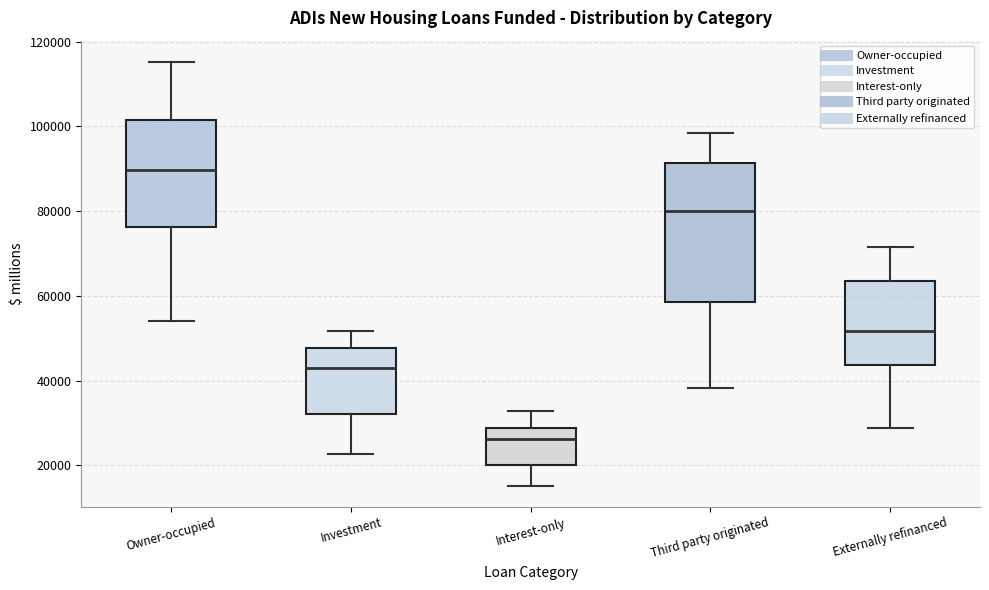

Reading left to right, transcribe this box plot: for each box, give where its median line is, the range the box spans, and where its two whiskers end, as read against the y-axis. The values are not printed on the chart, so give them approximately, as read against the axis.

Owner-occupied: median 90000, box 76000 to 102000, whiskers 54000 to 116000
Investment: median 44000, box 32000 to 48000, whiskers 22000 to 52000
Interest-only: median 26000, box 20000 to 28000, whiskers 16000 to 32000
Third party originated: median 80000, box 58000 to 92000, whiskers 38000 to 98000
Externally refinanced: median 52000, box 44000 to 64000, whiskers 28000 to 72000